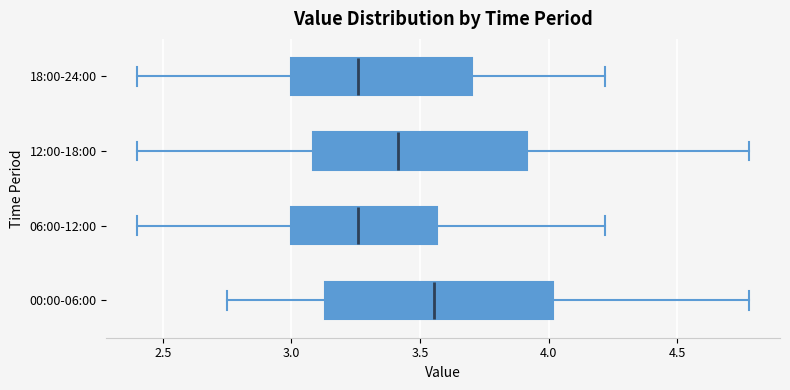

Reading bottom to top, read every box against the x-axis: the position of its median line, the range the box covers, and the ends of its whiskers. The values are not printed on the chart, so give them approximately, as read against the axis.

00:00-06:00: median 3.55, box 3.15 to 4.00, whiskers 2.75 to 4.80
06:00-12:00: median 3.25, box 3.00 to 3.55, whiskers 2.40 to 4.20
12:00-18:00: median 3.40, box 3.10 to 3.90, whiskers 2.40 to 4.80
18:00-24:00: median 3.25, box 3.00 to 3.70, whiskers 2.40 to 4.20